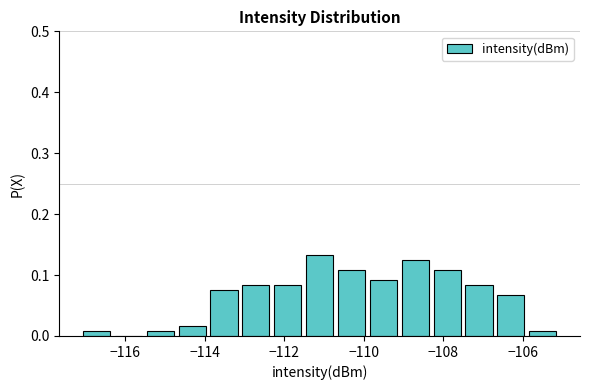

How tall is the bar that spans -111.6 to -110.8 on the x-axis? Neither the bar edges nor the heights are printed on the chart, so give them approximately, as read against the axes.

0.13